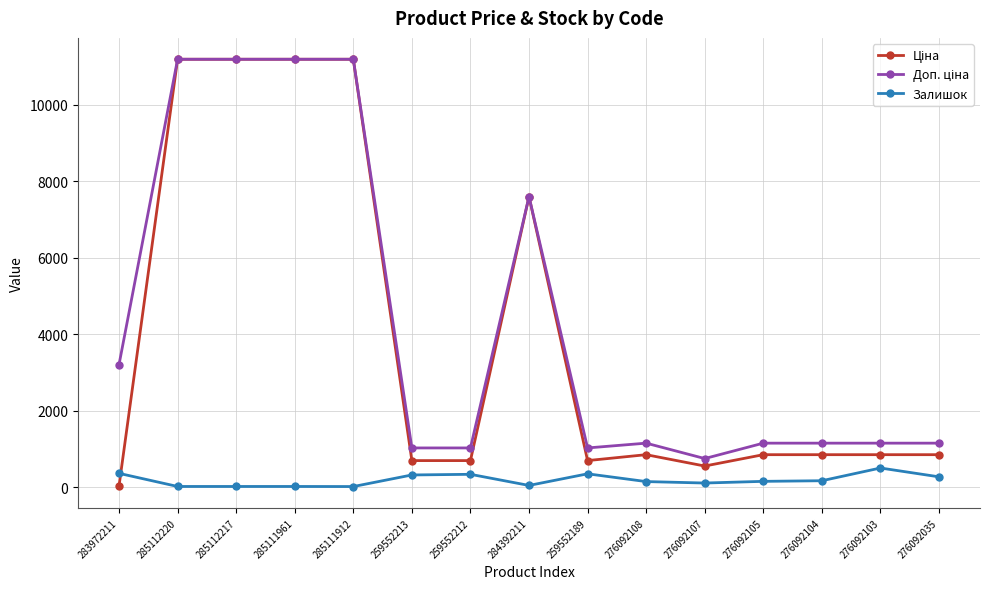

At how many categories does at least one series exceed 4750?

5